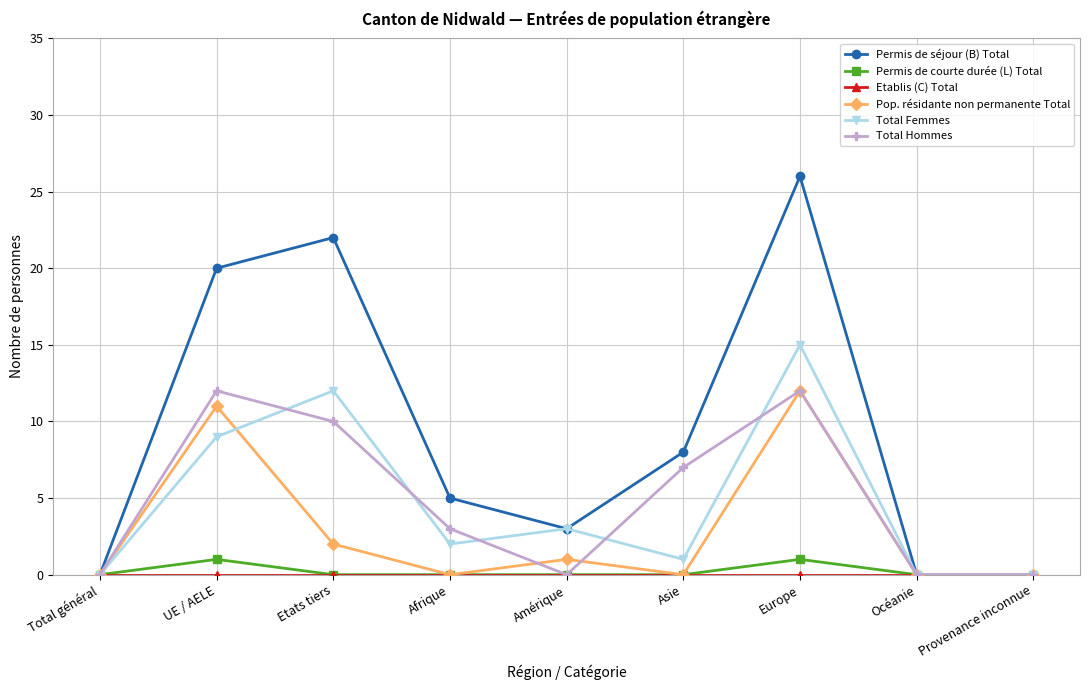

At which label is Total Femmes closest to 7?

UE / AELE